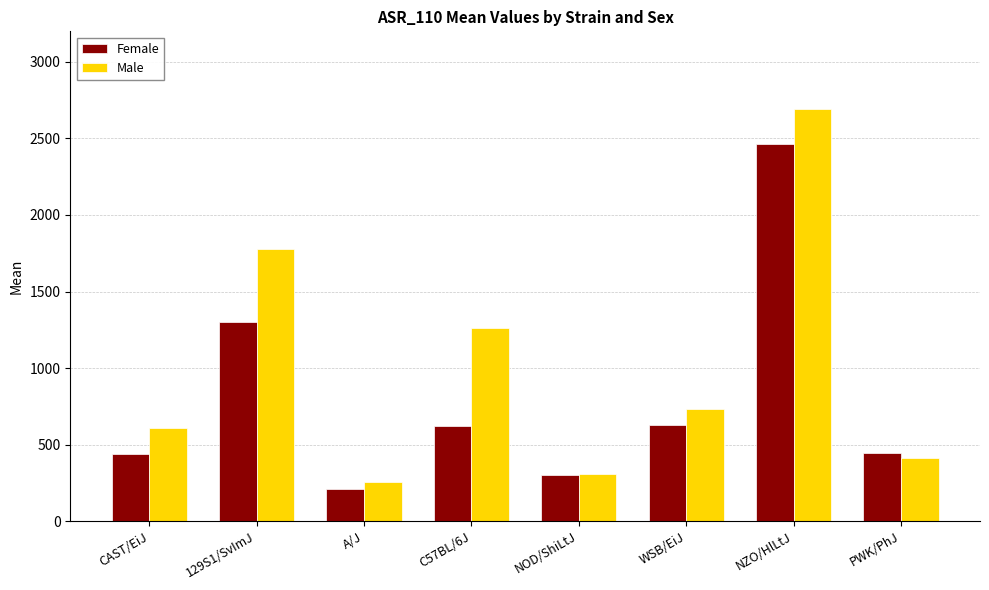

The Female series shows 370 at C57BL/6J. True or false?

False